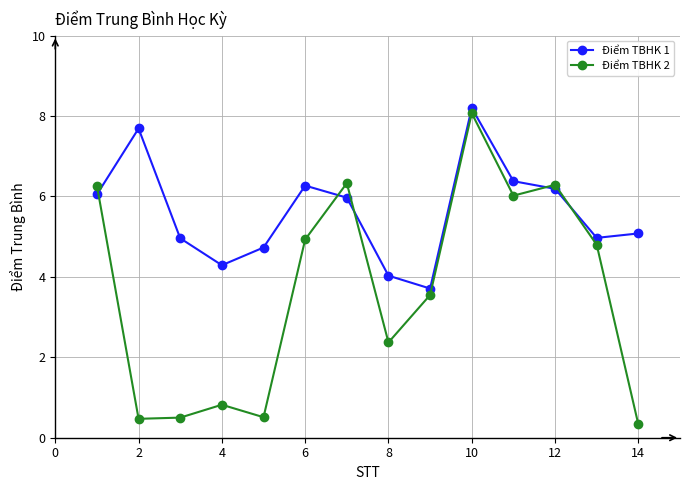

What is the lowest value of the Điểm TBHK 2 series?

0.3